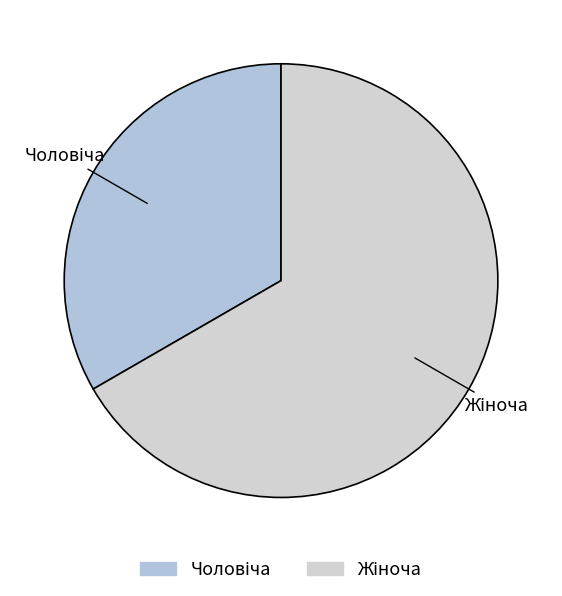

Does any single category account for the majority?

Yes